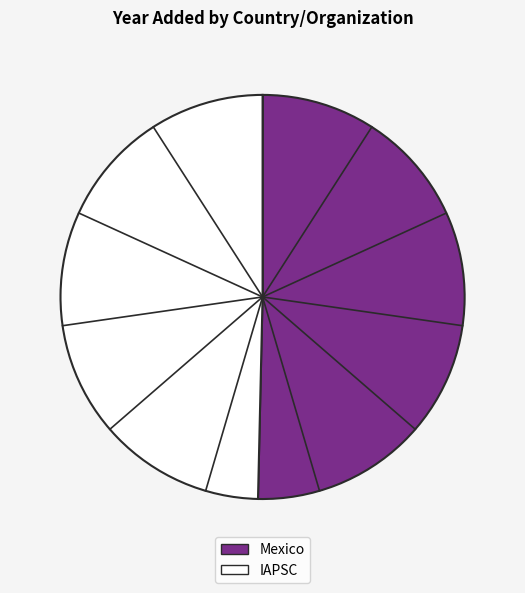

What is the largest slice in the pie chart?

Mexico